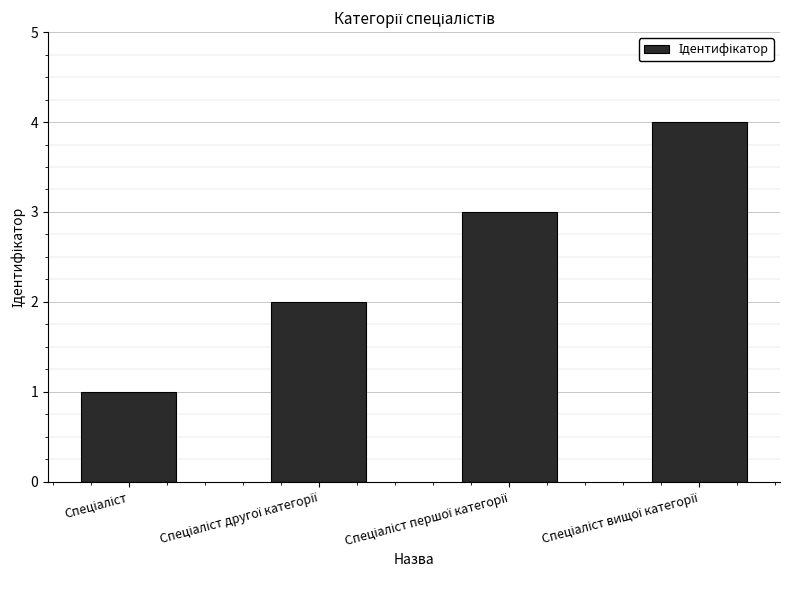

What is the greatest value displayed?

4